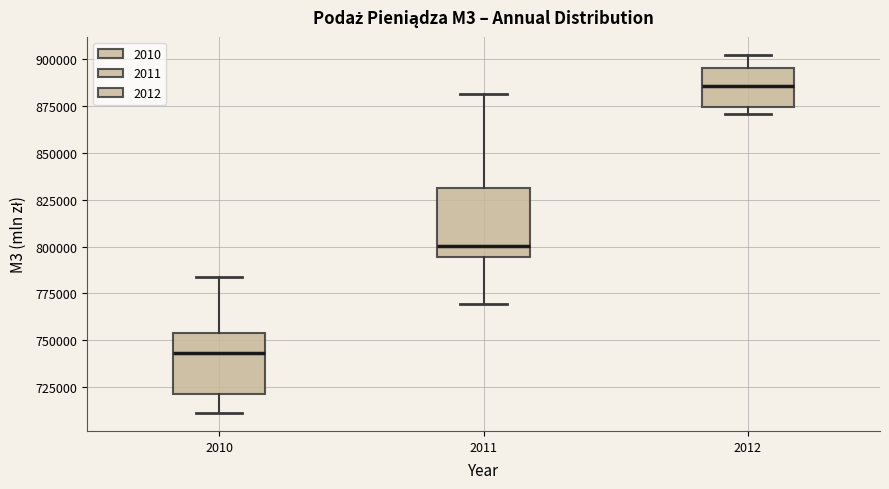

Which box has the highest median line?

2012